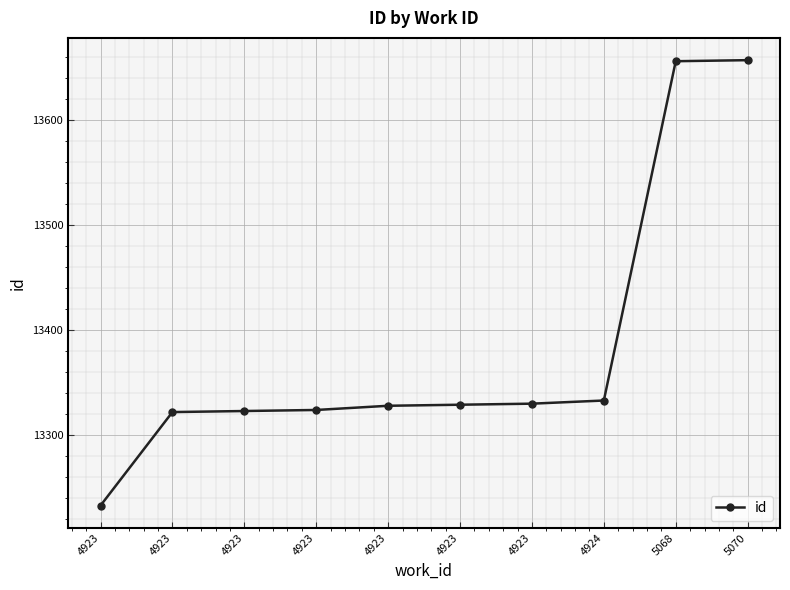

What is the sum of the values at 5068 and 4923?

26889